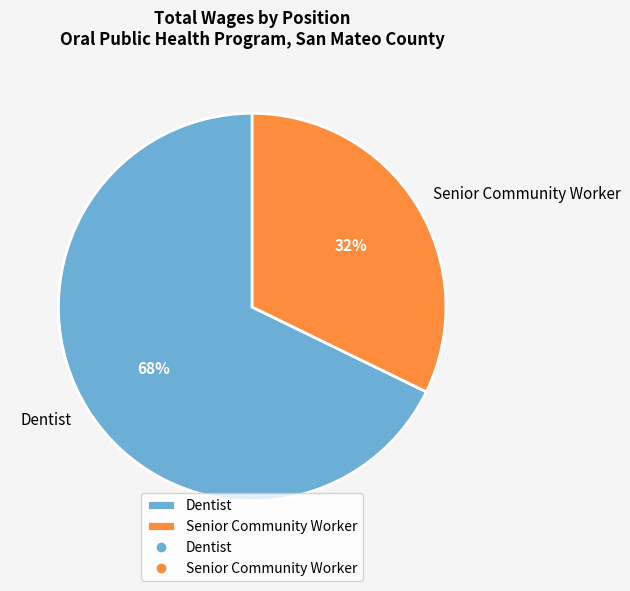

Approximately how many times larger is the value at Dentist compared to Senior Community Worker?

2.1